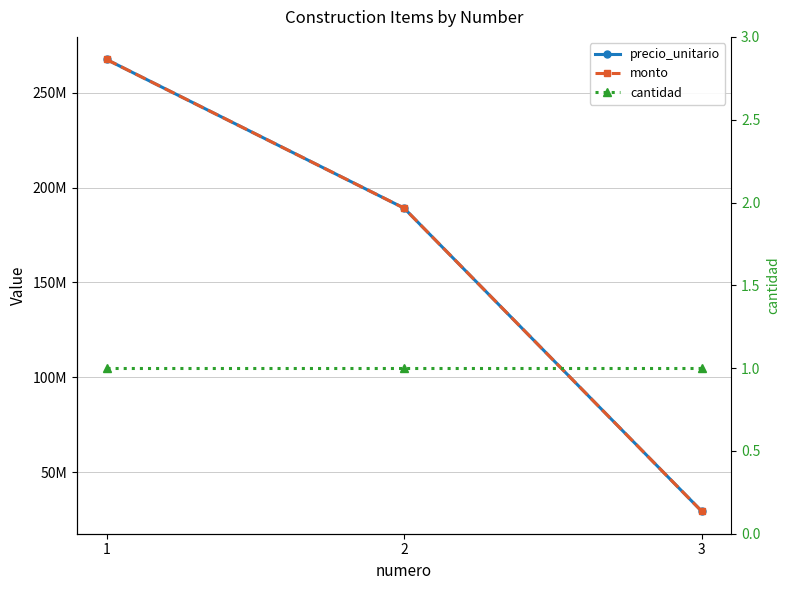

At which category is the sum across all series the highest?

1